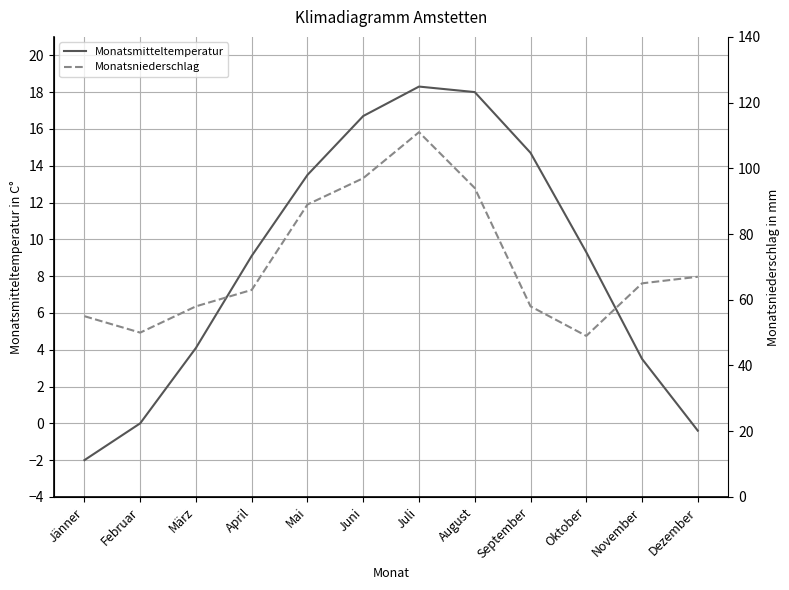

Where does the Monatsmitteltemperatur series first go above 9?

April